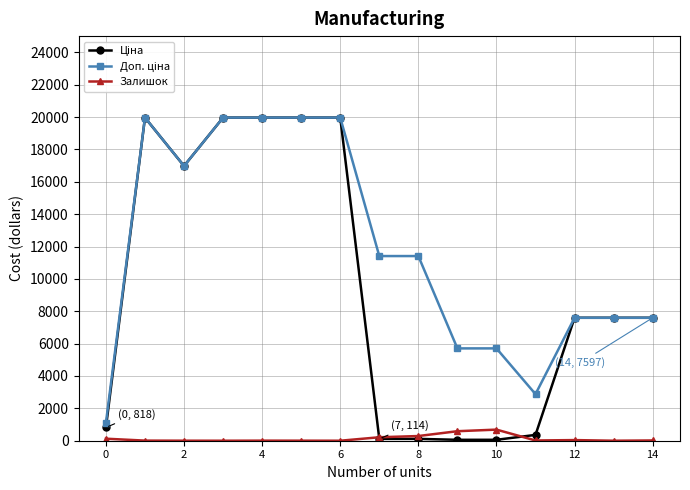

List the series in order of their peak value, lowest first.

Залишок, Ціна, Доп. ціна